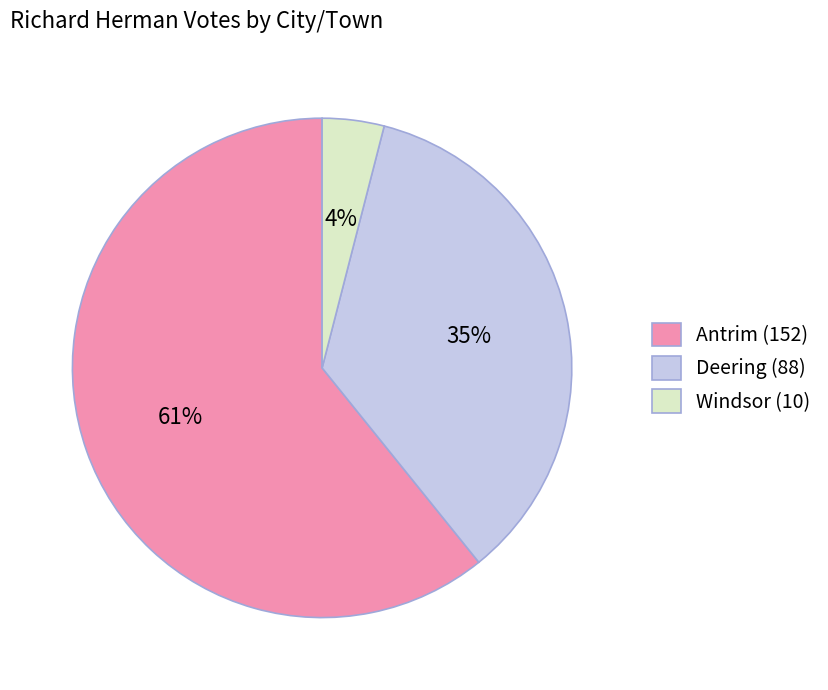

To the nearest percent, what is the combined percentage of Deering and Windsor?

39%